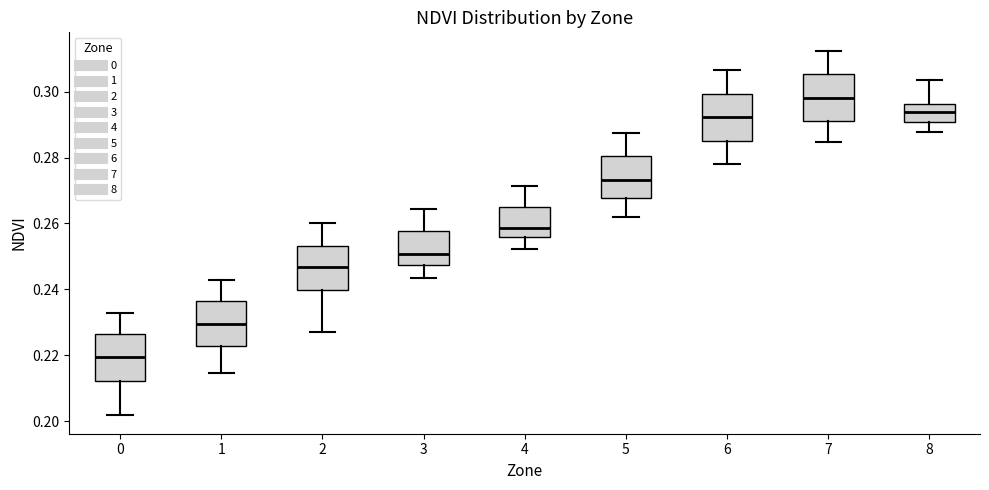

Reading left to right, transcribe this box plot: for each box, give where its median line is, the range the box spans, and where its two whiskers end, as read against the y-axis. The values are not printed on the chart, so give them approximately, as read against the axis.

0: median 0.220, box 0.212 to 0.226, whiskers 0.202 to 0.232
1: median 0.230, box 0.222 to 0.236, whiskers 0.214 to 0.242
2: median 0.246, box 0.240 to 0.254, whiskers 0.228 to 0.260
3: median 0.250, box 0.248 to 0.258, whiskers 0.244 to 0.264
4: median 0.258, box 0.256 to 0.264, whiskers 0.252 to 0.272
5: median 0.274, box 0.268 to 0.280, whiskers 0.262 to 0.288
6: median 0.292, box 0.286 to 0.300, whiskers 0.278 to 0.306
7: median 0.298, box 0.292 to 0.306, whiskers 0.284 to 0.312
8: median 0.294, box 0.290 to 0.296, whiskers 0.288 to 0.304